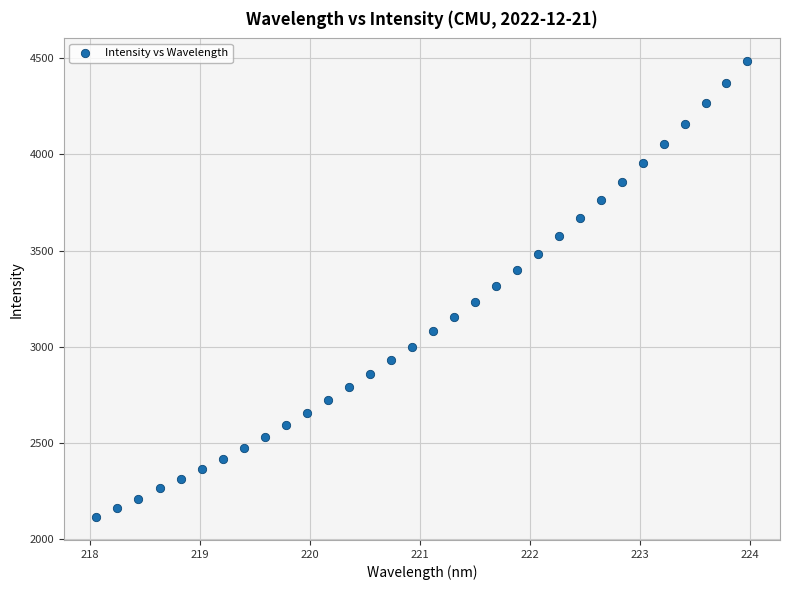

What is the range of Y values (max minus min)?

2369.2